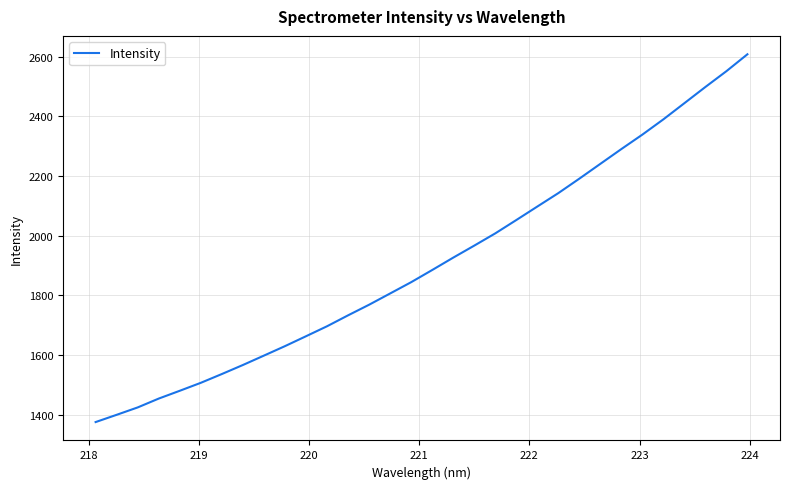

What is the smallest value displayed?

1375.2